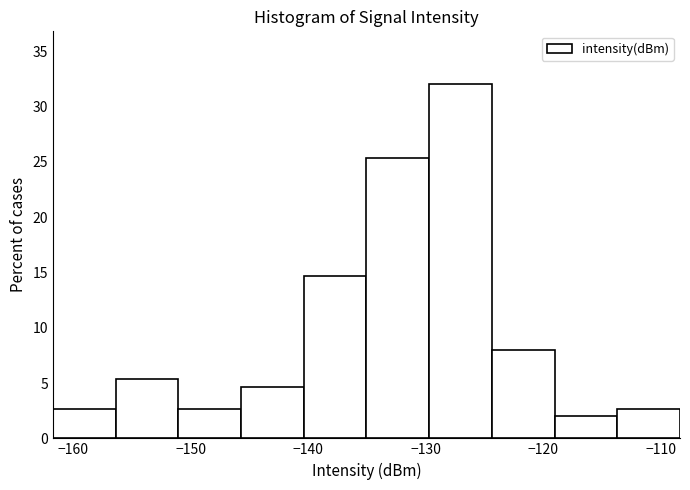

Which range on the x-axis has the tallest bar?

-130 to -124